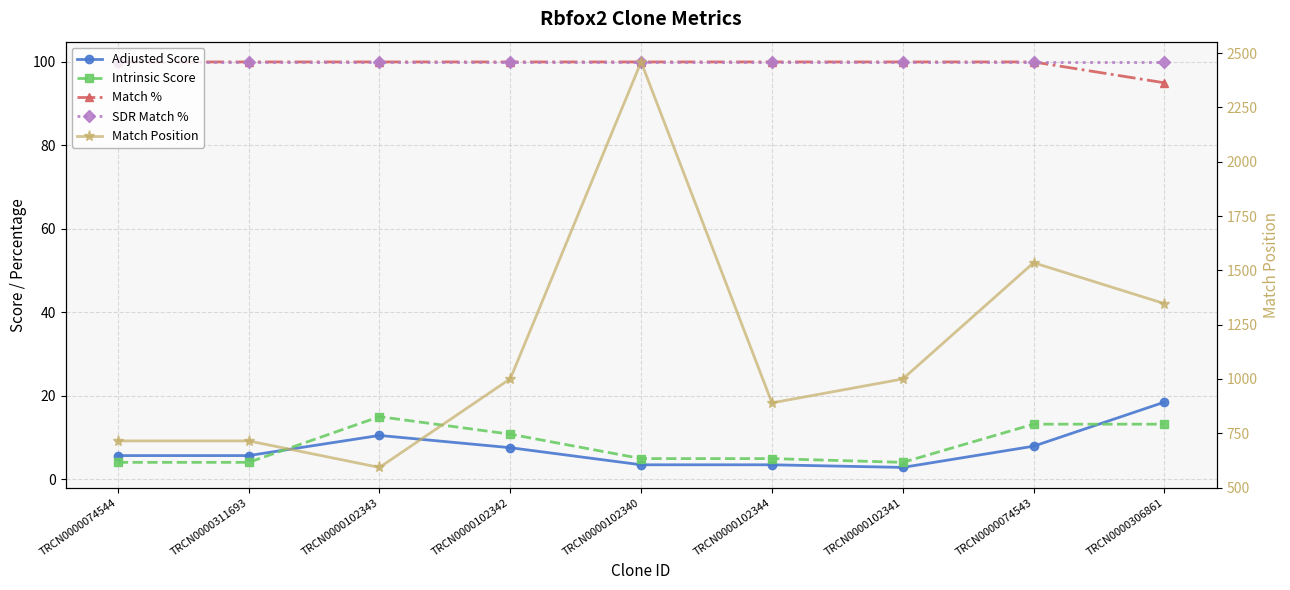

What is the average value of the Match % series?

99.4